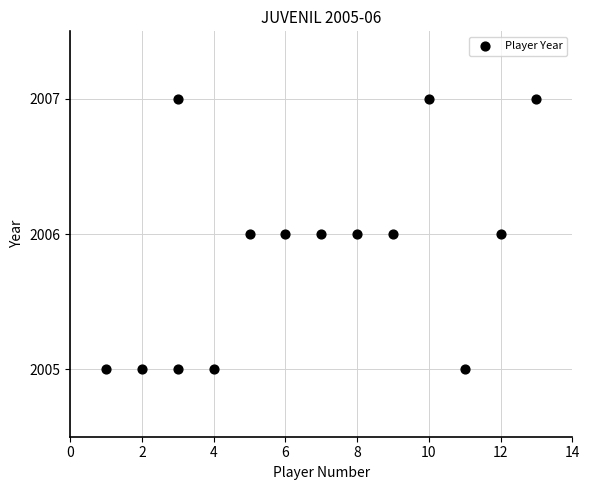

What is the range of X values (max minus min)?

12